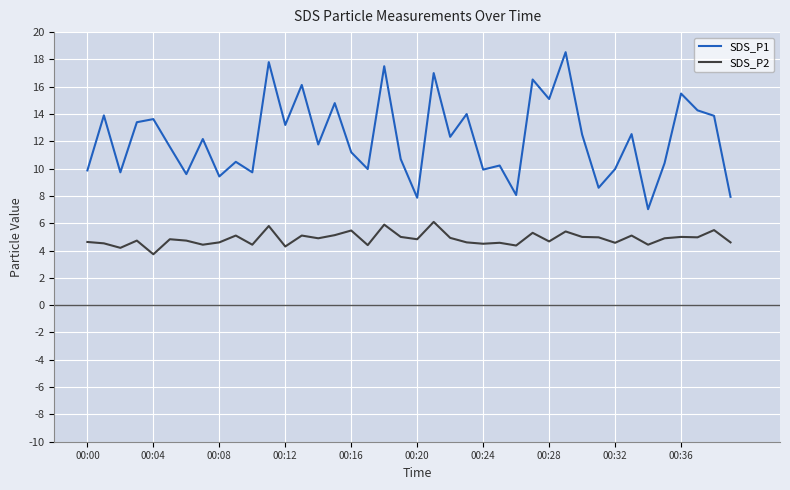

What is the difference between the maximum and minimum values in the SDS_P2 series?

2.4